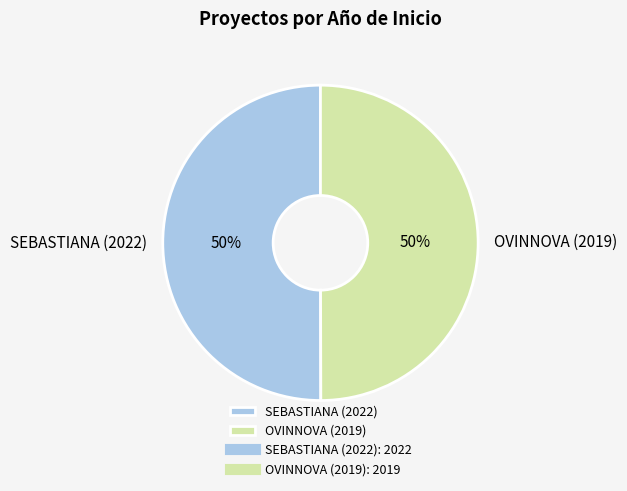

Approximately how many times larger is the value at OVINNOVA (2019) compared to SEBASTIANA (2022)?

1.0